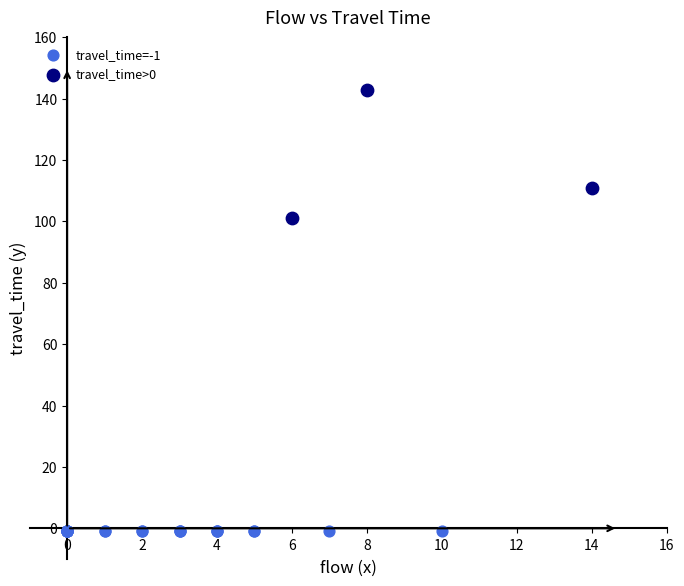

Which series reaches the minimum Y coordinate?

travel_time=-1